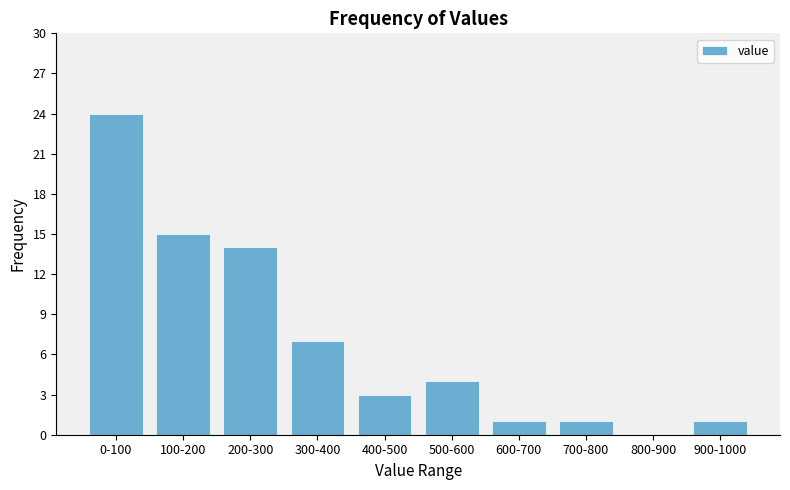

Reading left to right, transcribe all the data shown in this chart.

0-100=24	100-200=15	200-300=14	300-400=7	400-500=3	500-600=4	600-700=1	700-800=1	800-900=0	900-1000=1